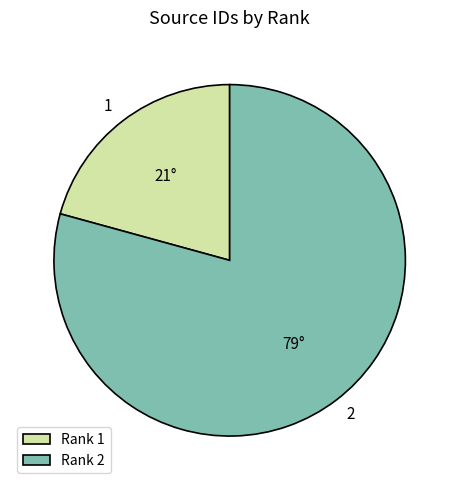

What is the largest slice in the pie chart?

2